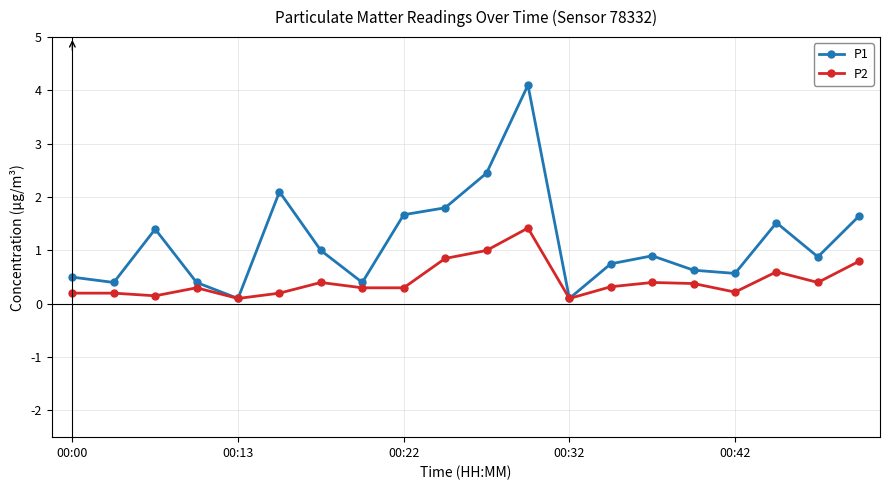

What are all the series names shown in the legend?

P1, P2